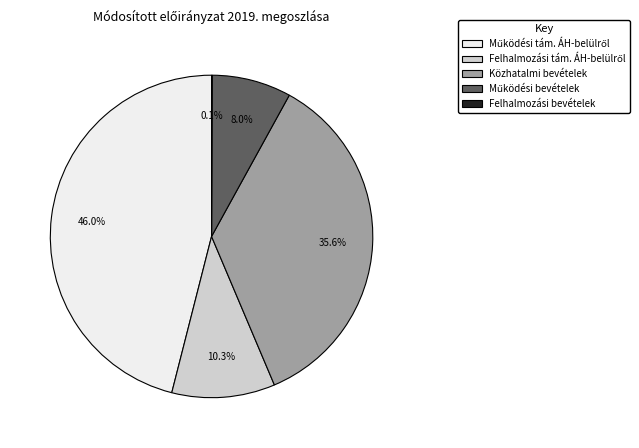

Is there any slice that represents more than half of the pie?

No